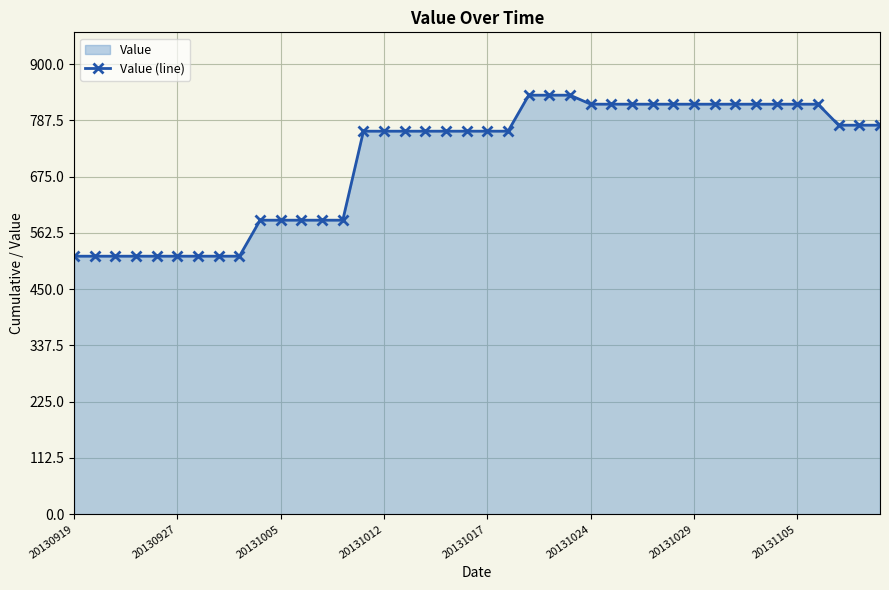

At which category does the chart reach its peak across all series?

22